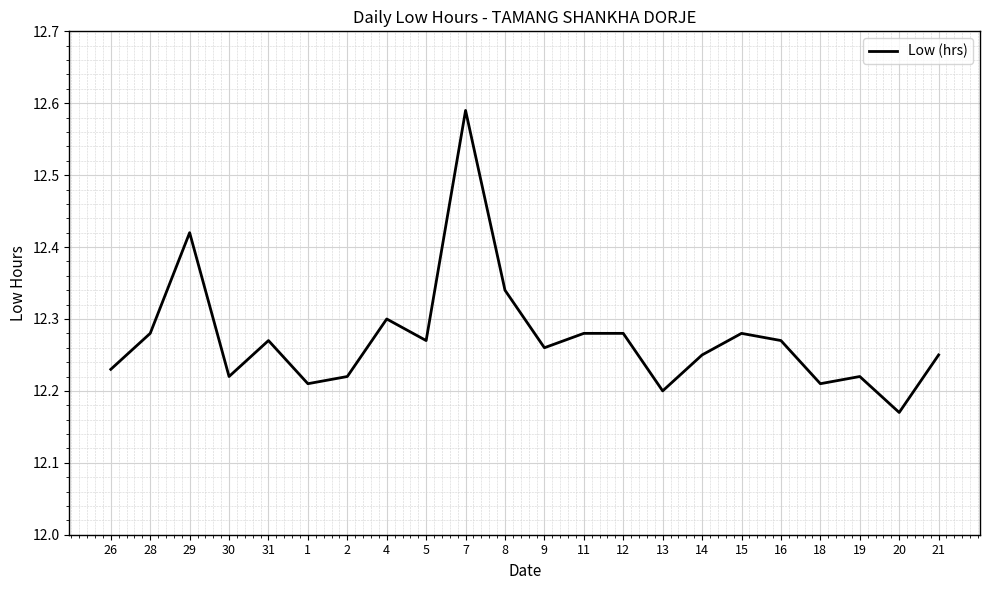

At which label is the value closest to 12?

20